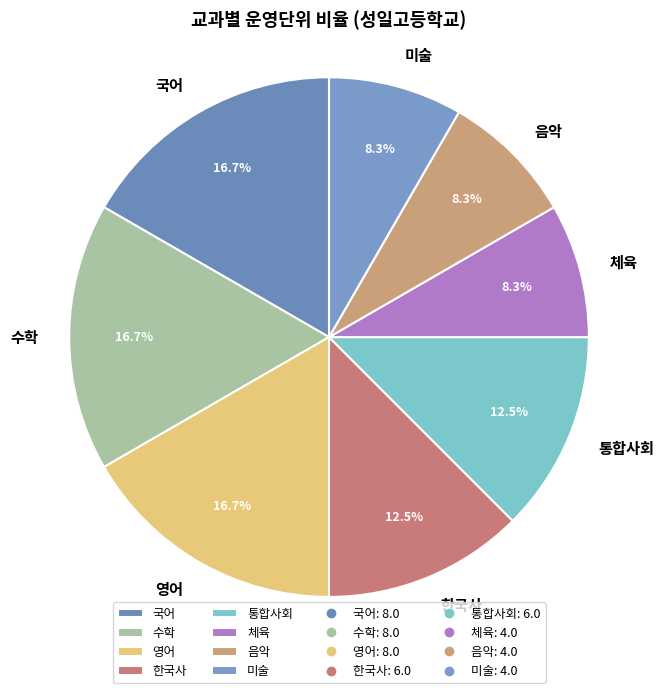

To the nearest percent, what portion does 영어 represent?

17%